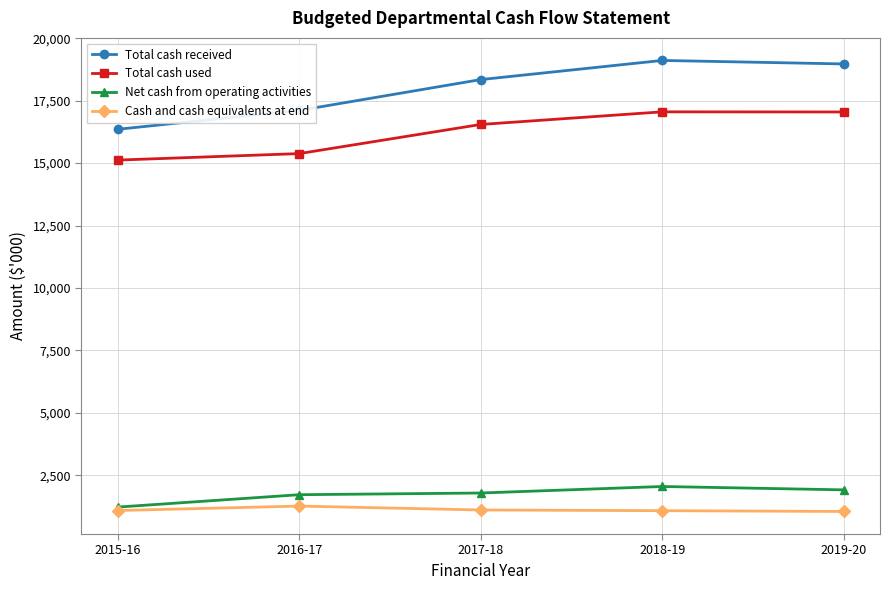

True or false: Cash and cash equivalents at end and Total cash used cross at least once.

False